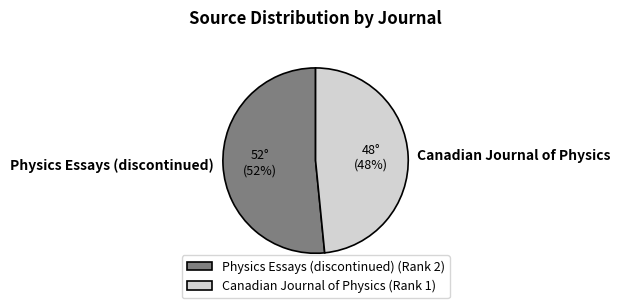

Approximately how many times larger is the value at Physics Essays (discontinued) compared to Canadian Journal of Physics?

1.1